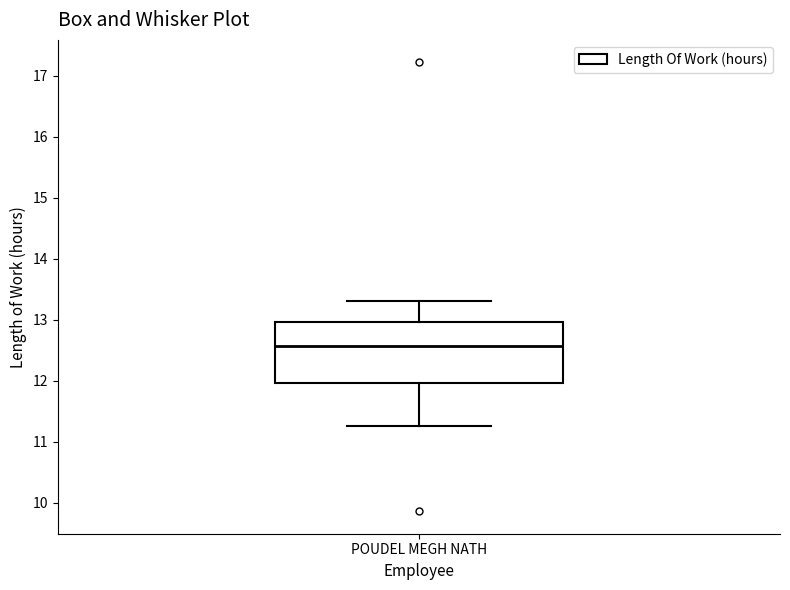

Transcribe this box plot: give where the median line is, the range the box spans, and where the two whiskers end, as read against the y-axis. The values are not printed on the chart, so give them approximately, as read against the axis.

median 12.6, box 12.0 to 13.0, whiskers 11.3 to 13.3